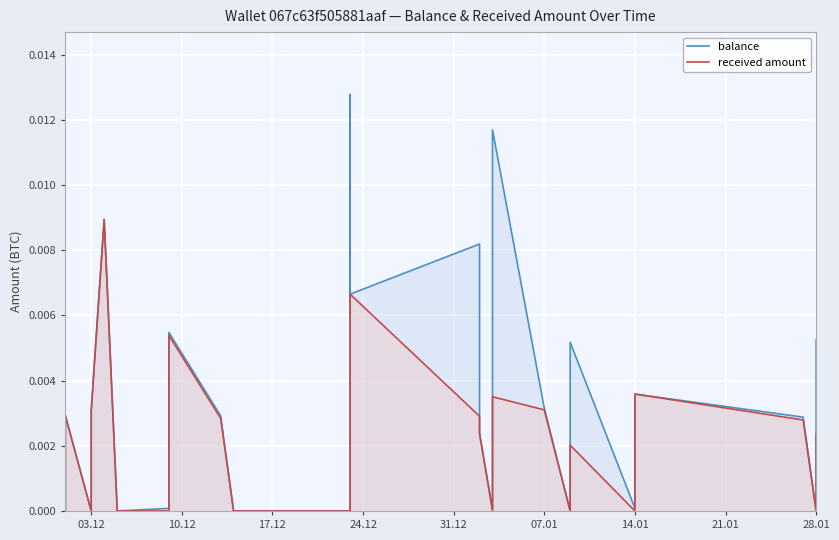

At how many categories does at least one series exceed 0?

23